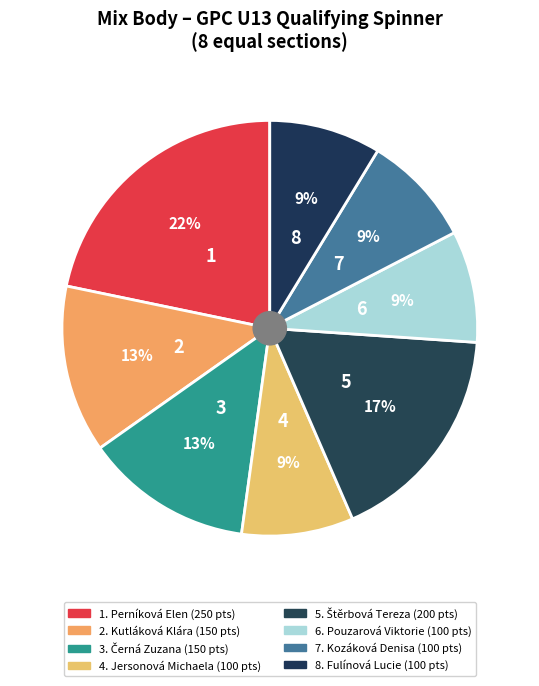

What is the smallest slice in the pie chart?

Jersonová Michaela